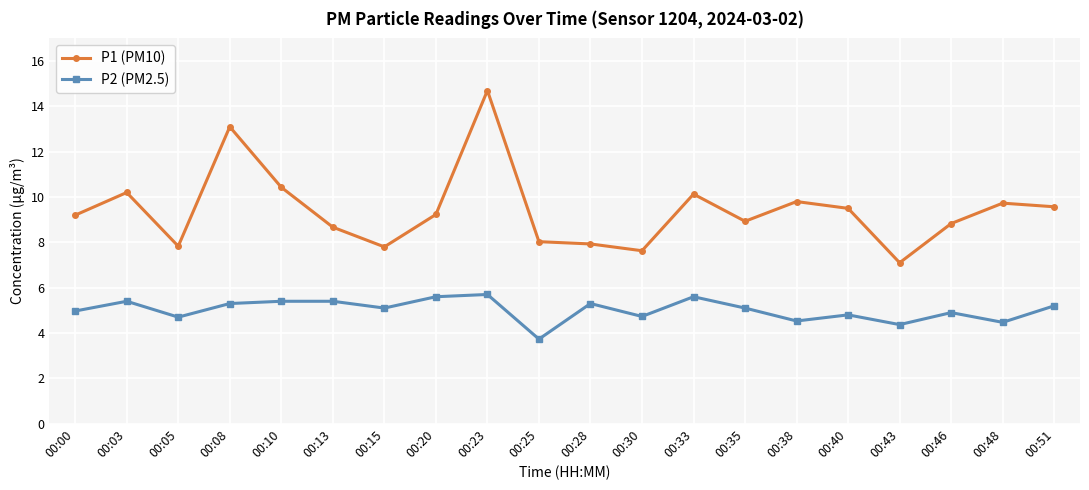

True or false: P1 (PM10) has more than 2 interior local peaks.

True